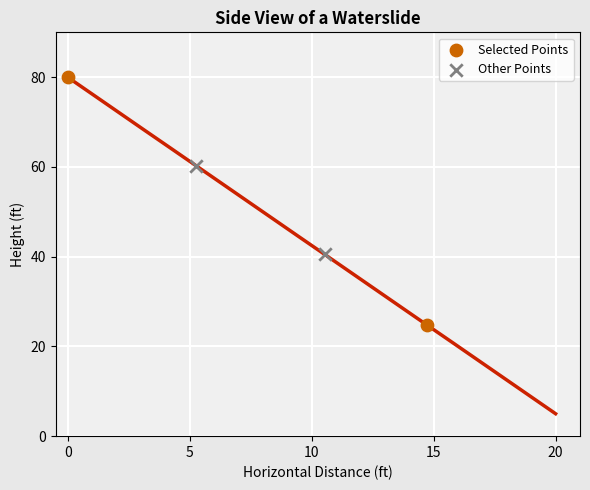

Which series reaches the minimum Y coordinate?

Selected Points